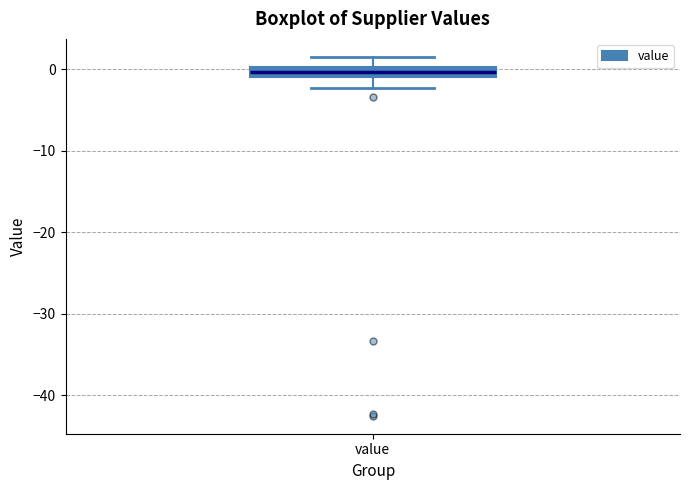

Where is the upper edge of the box for value on the y-axis? The values are not printed on the chart, so give them approximately, as read against the axis.

0